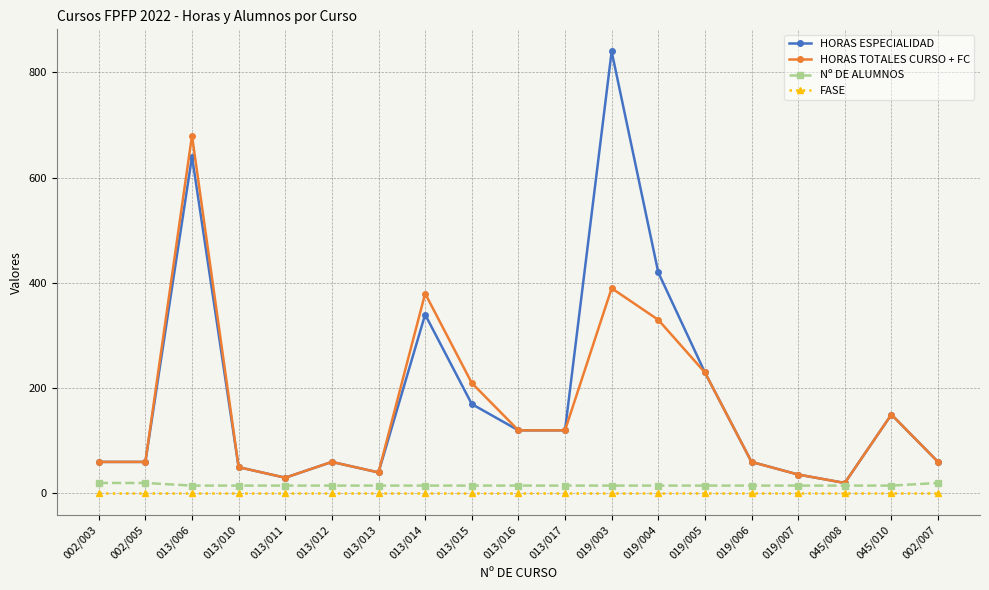

True or false: FASE and HORAS ESPECIALIDAD intersect in this chart.

False